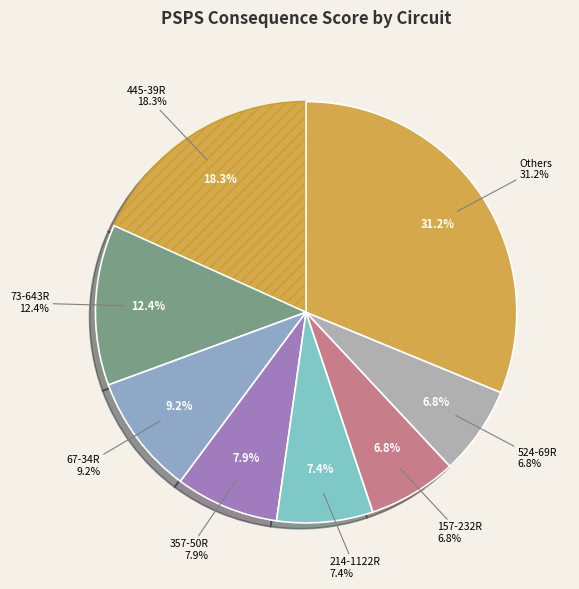

Is 358-682F the majority of the pie?

No